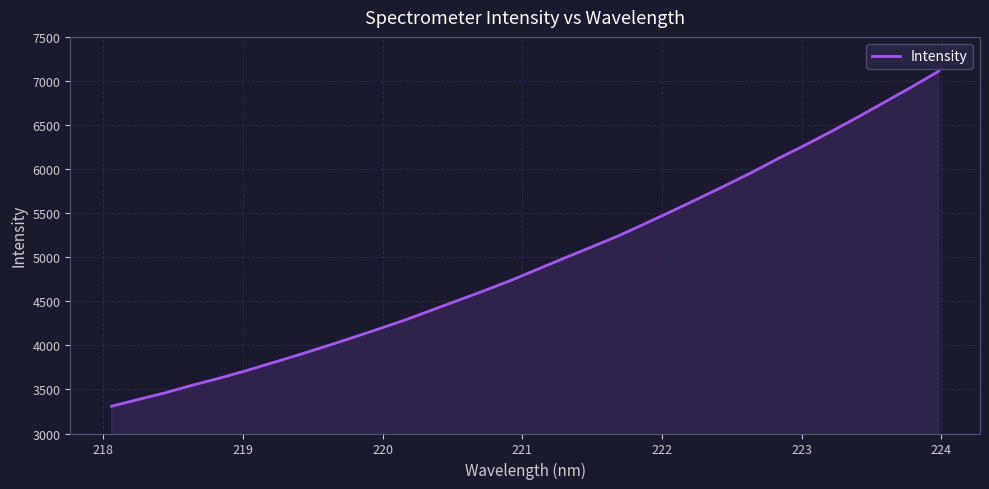

What is the greatest value displayed?

7110.9